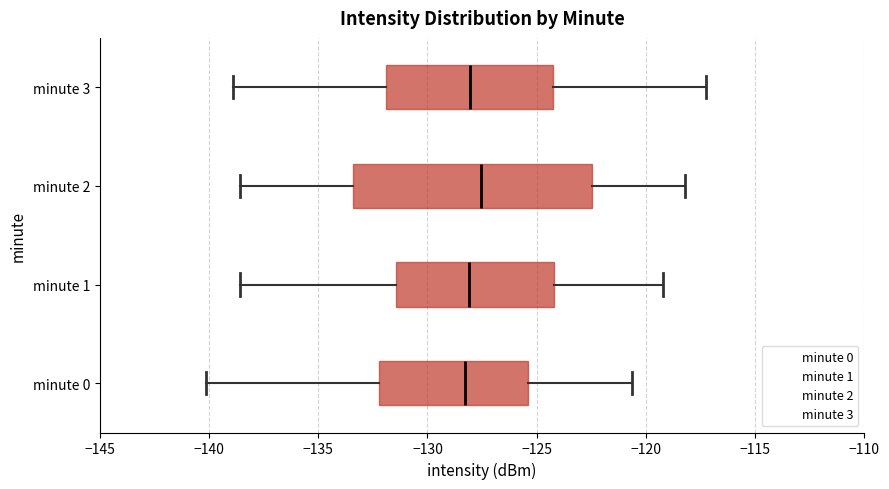

Comparing the boxes themselves (not the whiskers), which one is the widest?

minute 2